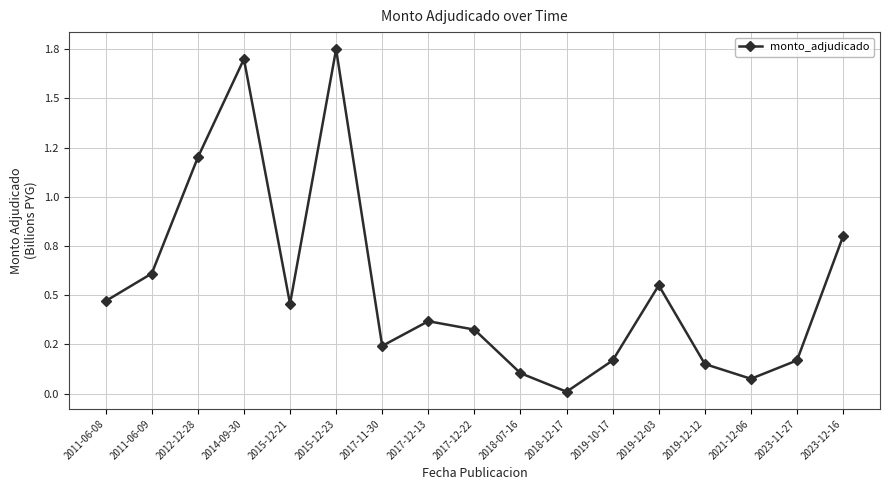

What is the change in value from 2017-12-22 to 2019-12-12?

-0.2